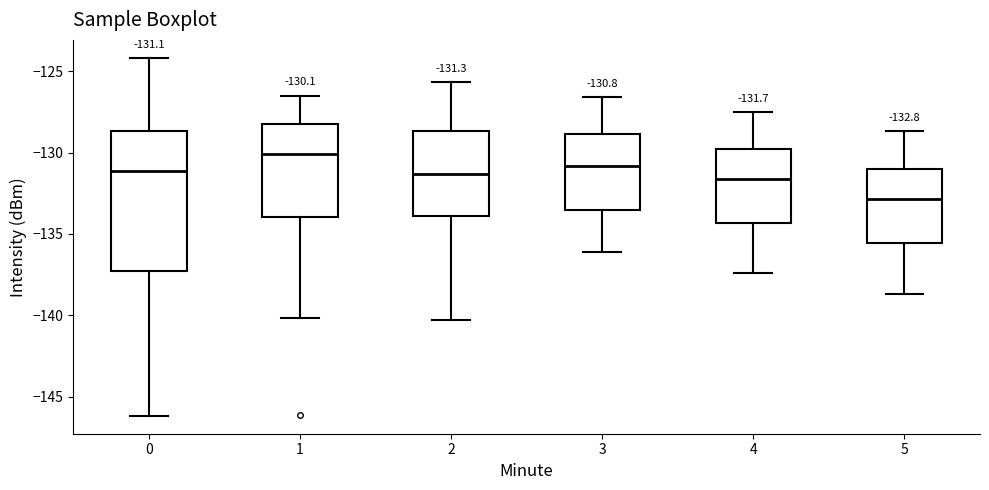

Which box's median line is the lowest?

5